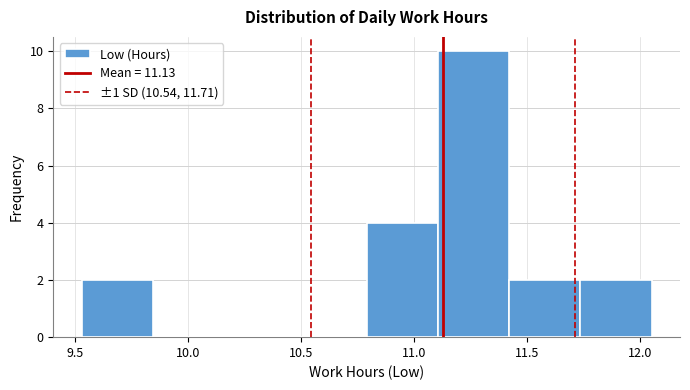

Reading left to right, transcribe this chart: for each bar, give the range it covers on the x-axis and its height. Neither the bar edges nor the heights are printed on the chart, so give them approximately, as read against the axes.

9.530 to 9.845: 2
9.845 to 10.160: 0
10.160 to 10.475: 0
10.475 to 10.790: 0
10.790 to 11.105: 4
11.105 to 11.420: 10
11.420 to 11.735: 2
11.735 to 12.050: 2